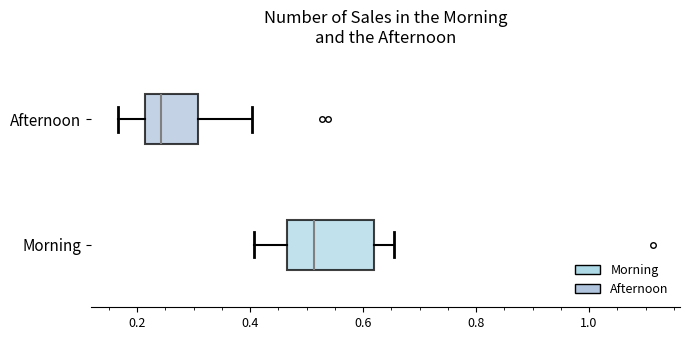

Reading bottom to top, transcribe this box plot: for each box, give where its median line is, the range the box spans, and where its two whiskers end, as read against the x-axis. The values are not printed on the chart, so give them approximately, as read against the axis.

Morning: median 0.52, box 0.46 to 0.62, whiskers 0.40 to 0.66
Afternoon: median 0.24, box 0.22 to 0.30, whiskers 0.16 to 0.40